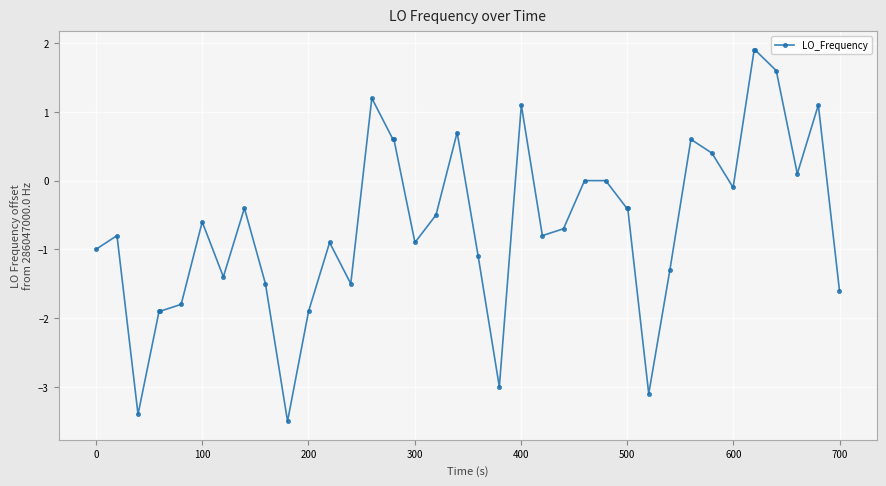

What is the value of the 39th point from the left?

1.1